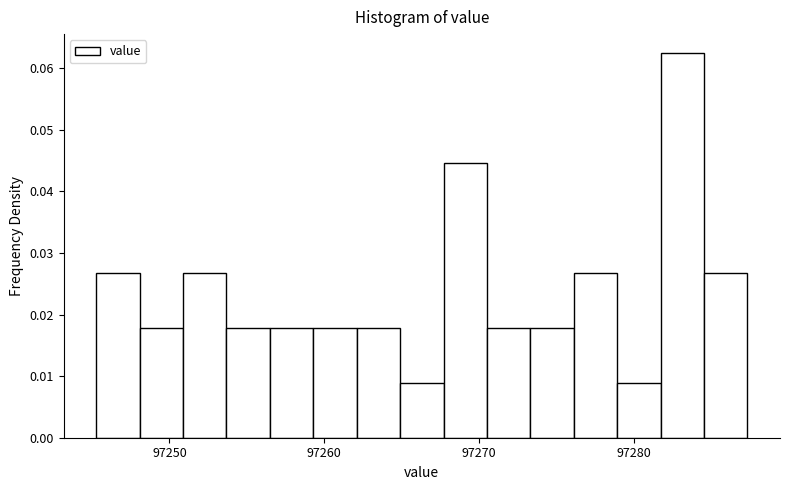

Around what value on the x-axis is the tallest bar? Give the approximate position of its centre, as read against the axis.

97283